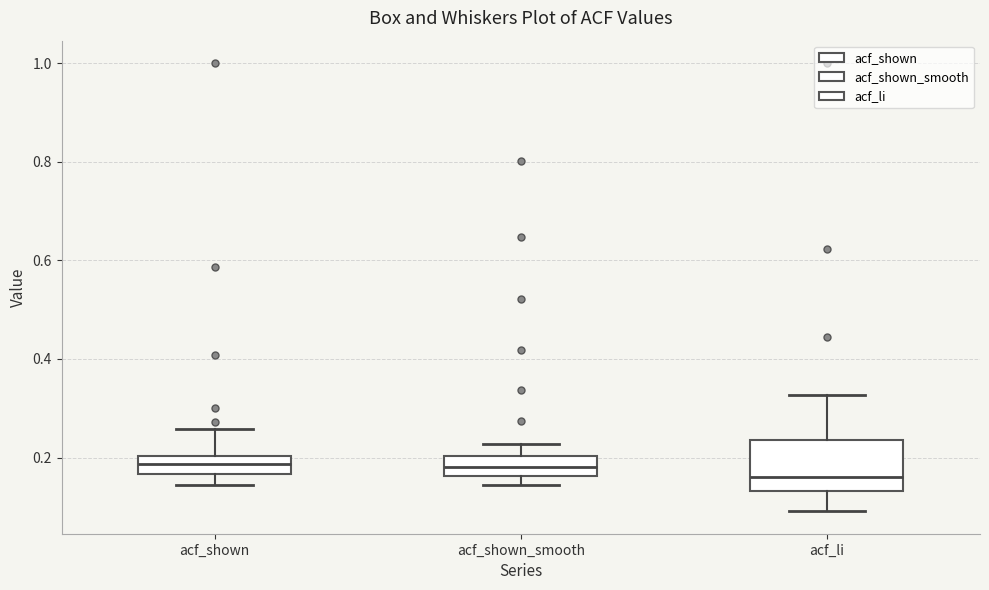

Reading left to right, transcribe this box plot: for each box, give where its median line is, the range the box spans, and where its two whiskers end, as read against the y-axis. The values are not printed on the chart, so give them approximately, as read against the axis.

acf_shown: median 0.18, box 0.16 to 0.20, whiskers 0.14 to 0.26
acf_shown_smooth: median 0.18, box 0.16 to 0.20, whiskers 0.14 to 0.22
acf_li: median 0.16, box 0.14 to 0.24, whiskers 0.10 to 0.32